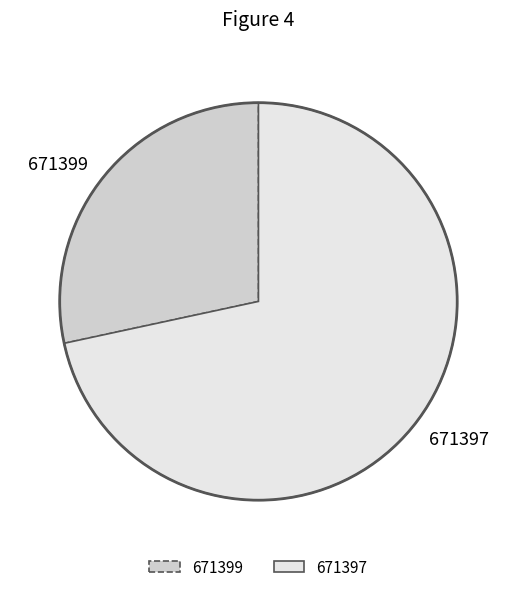

Rank the categories by value from lowest to highest.

671399, 671397